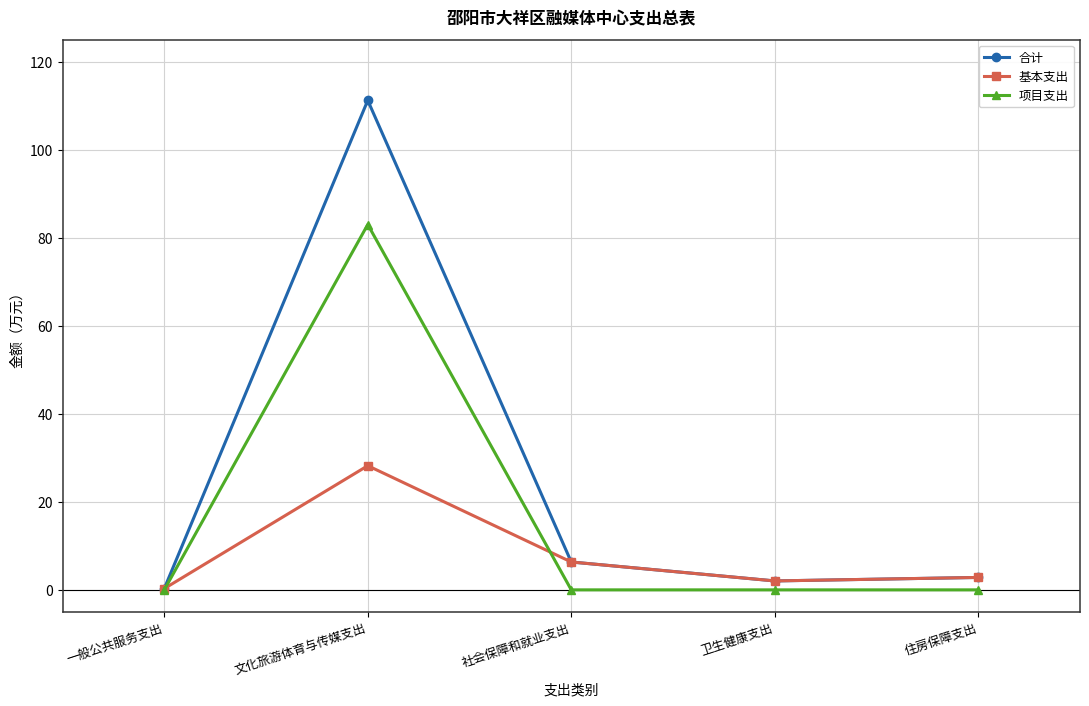

In 基本支出, how many points are higher than both neighbors (excluding endpoints)?

1